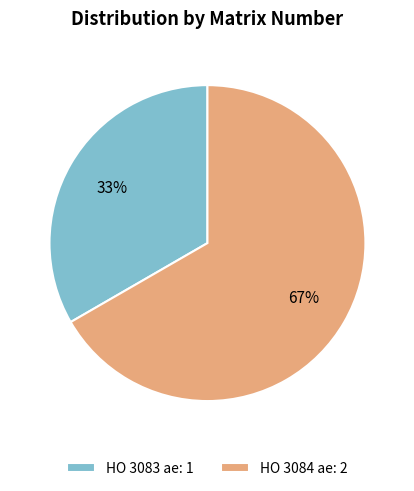

What is the majority slice?

HO 3084 ae